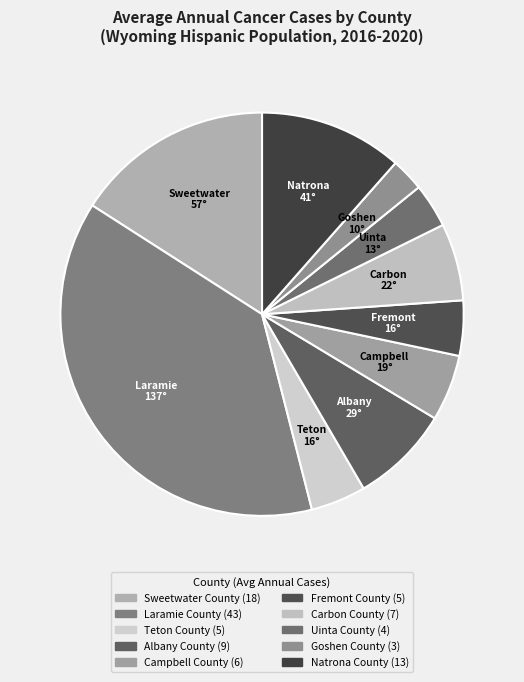

Rank the categories by value from highest to lowest.

Laramie County, Sweetwater County, Natrona County, Albany County, Carbon County, Campbell County, Teton County, Fremont County, Uinta County, Goshen County